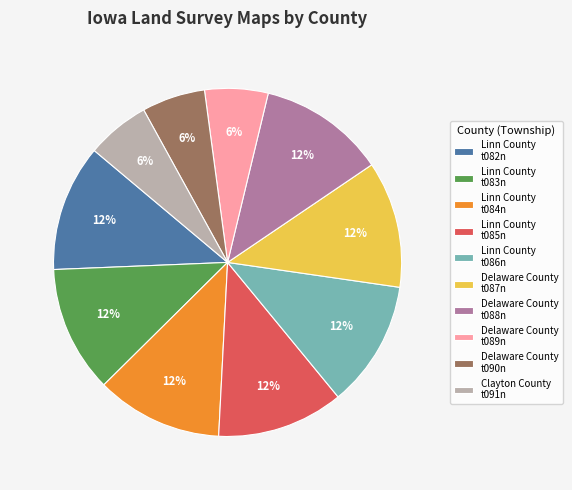

Combined, do Delaware County t088n and Linn County t083n account for over 50%?

No